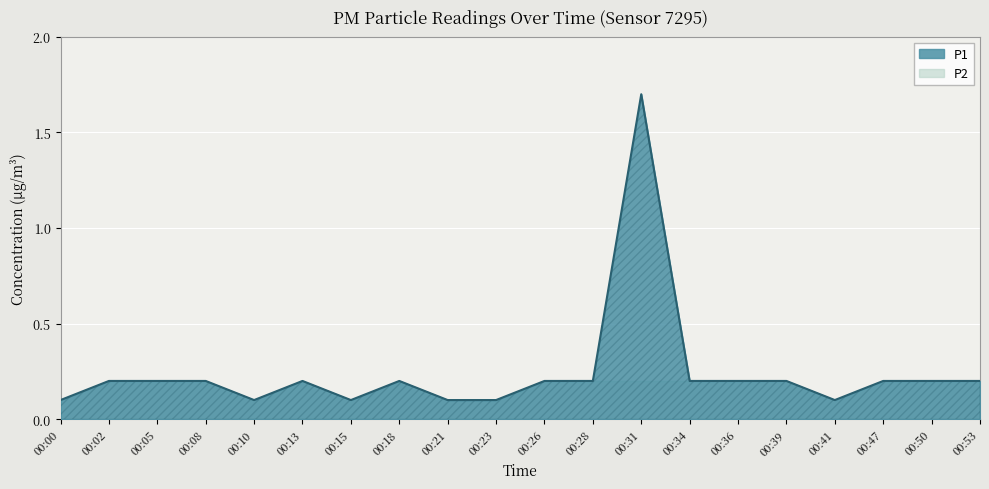

What is the minimum value shown in the chart?

0.1